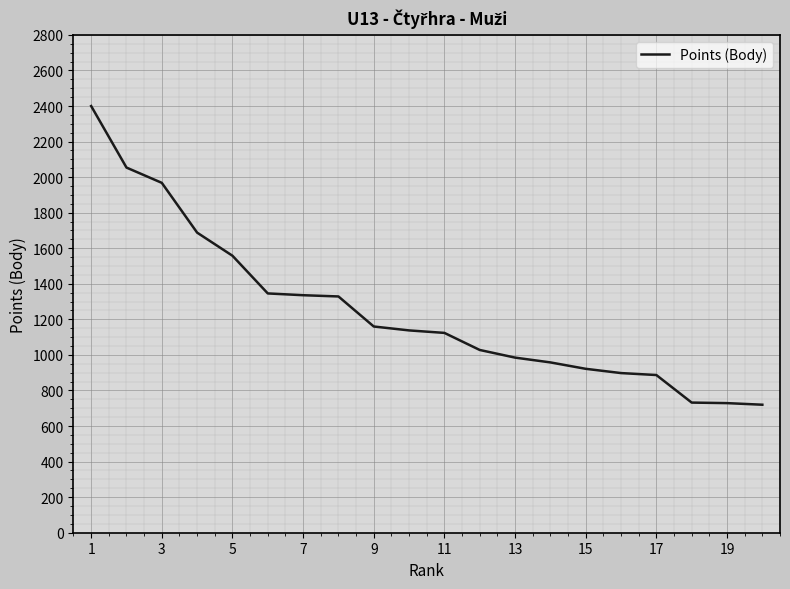

Does the chart have visible grid lines?

Yes